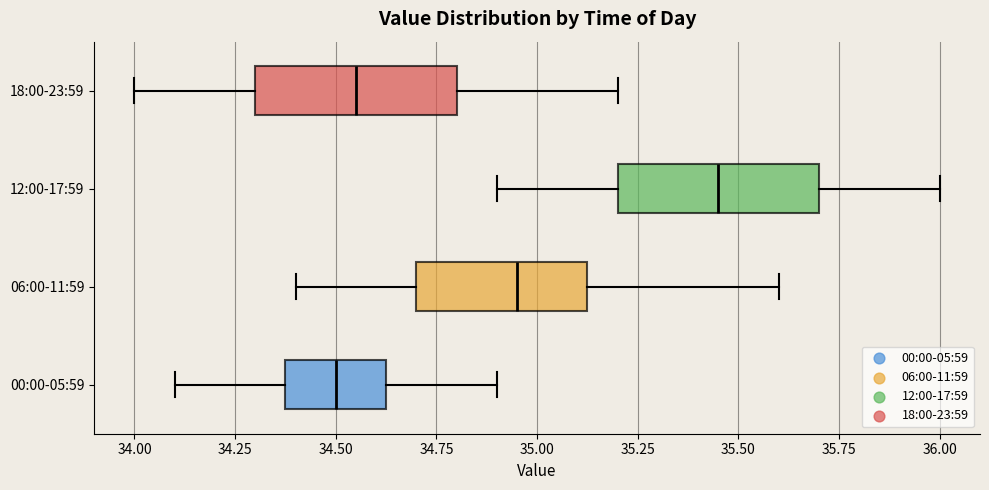

Reading bottom to top, transcribe this box plot: for each box, give where its median line is, the range the box spans, and where its two whiskers end, as read against the x-axis. The values are not printed on the chart, so give them approximately, as read against the axis.

00:00-05:59: median 34.50, box 34.40 to 34.65, whiskers 34.10 to 34.90
06:00-11:59: median 34.95, box 34.70 to 35.15, whiskers 34.40 to 35.60
12:00-17:59: median 35.45, box 35.20 to 35.70, whiskers 34.90 to 36.00
18:00-23:59: median 34.55, box 34.30 to 34.80, whiskers 34.00 to 35.20